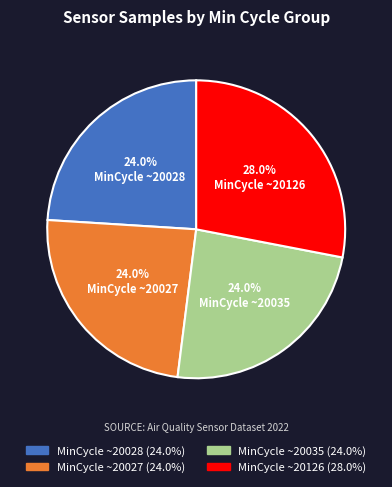

Does any single category account for the majority?

No